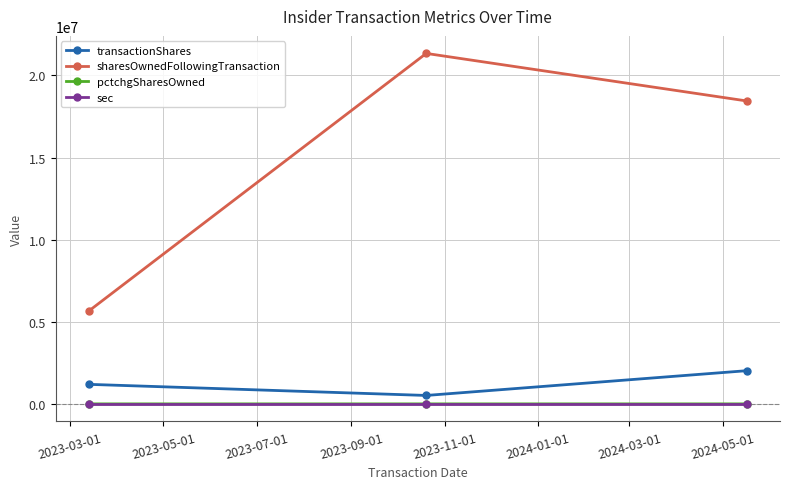

Which series has the largest total across all categories?

sharesOwnedFollowingTransaction